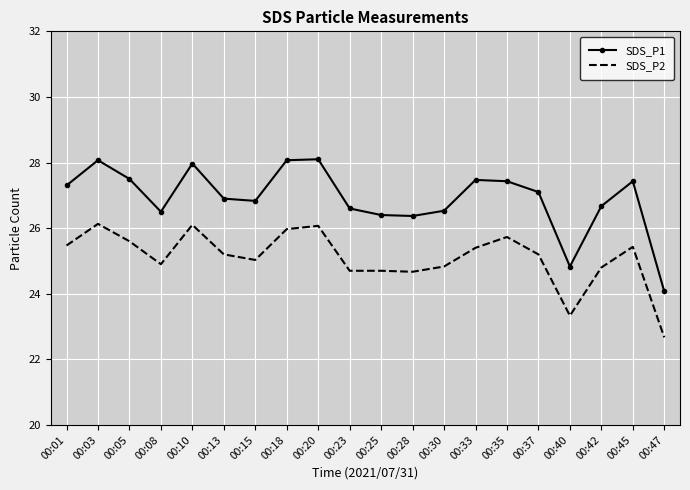

True or false: SDS_P1 and SDS_P2 cross at least once.

False